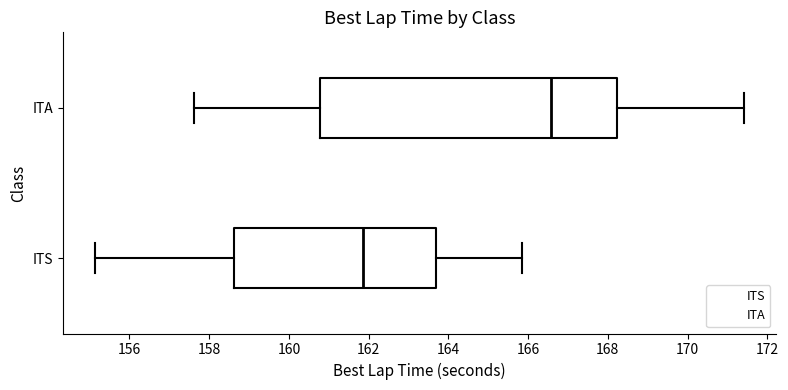

Reading bottom to top, read every box against the x-axis: the position of its median line, the range the box covers, and the ends of its whiskers. The values are not printed on the chart, so give them approximately, as read against the axis.

ITS: median 161.8, box 158.6 to 163.6, whiskers 155.2 to 165.8
ITA: median 166.6, box 160.8 to 168.2, whiskers 157.6 to 171.4